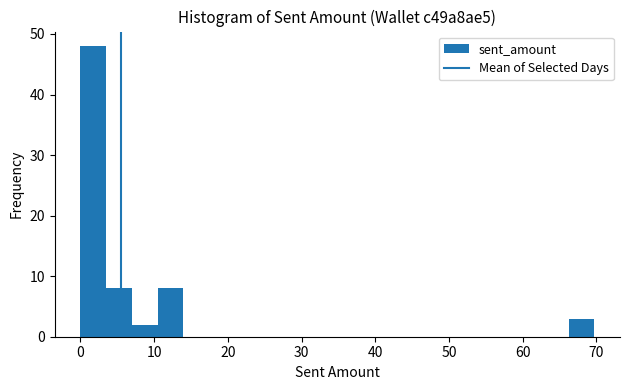

Read against the x-axis, roughly where is the centre of the tallest bar?

2